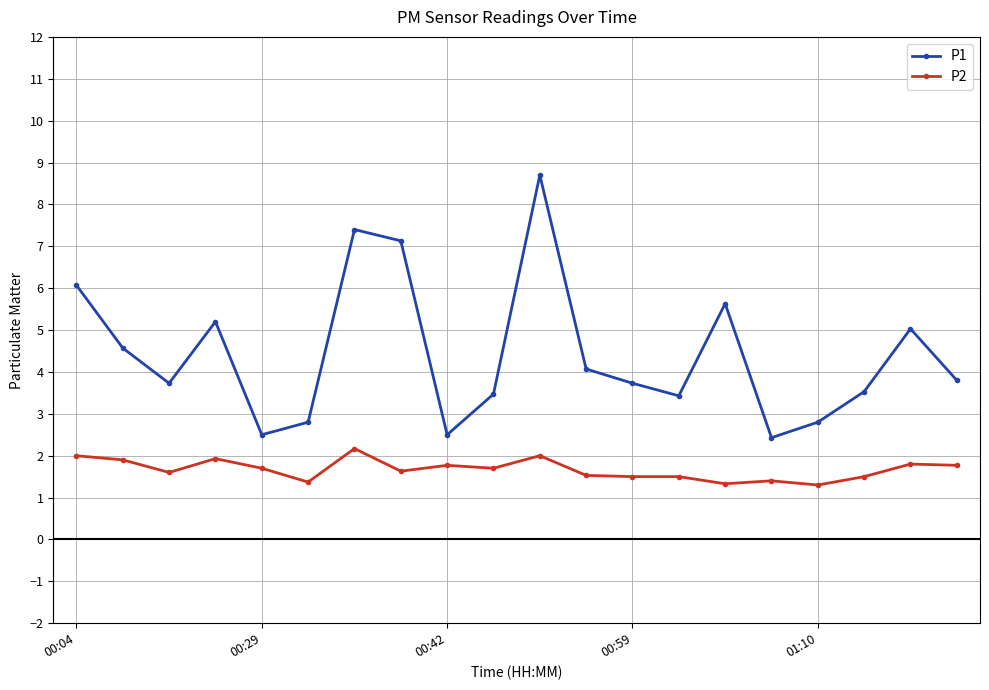

What is the value of the P2 point at the 16th from the left?

1.4